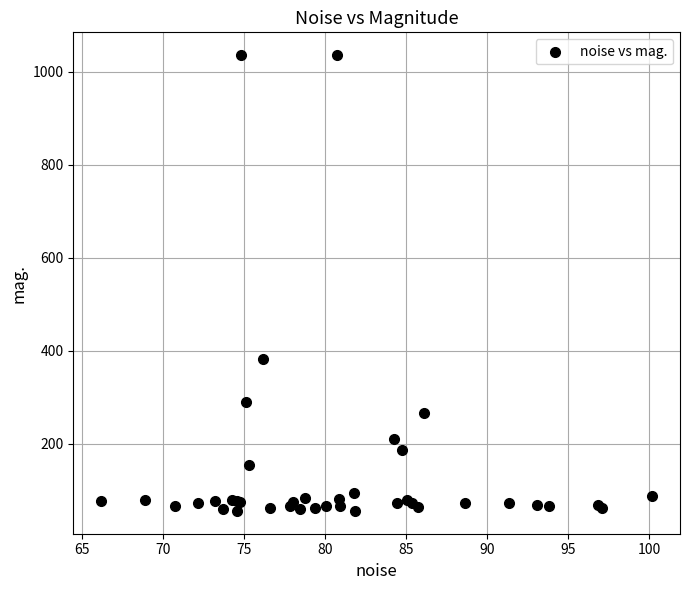

What Y value in the scatter plot is closest to 545?

382.3